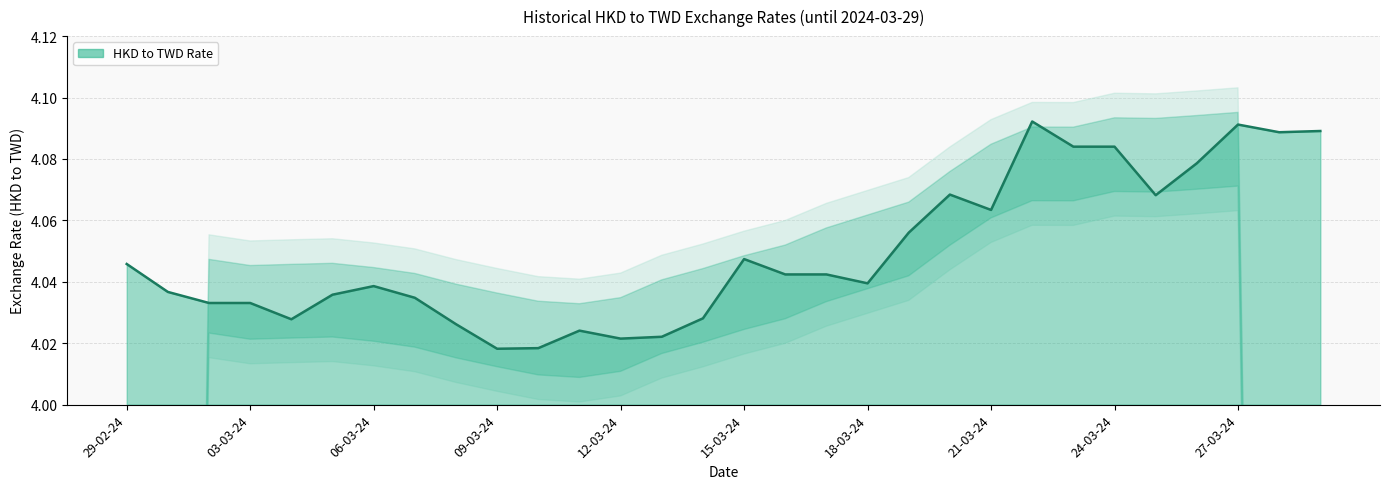

List the labels in order of value, largest first.

22-03-24, 27-03-24, 29-03-24, 28-03-24, 23-03-24, 24-03-24, 26-03-24, 20-03-24, 25-03-24, 21-03-24, 19-03-24, 15-03-24, 29-02-24, 16-03-24, 17-03-24, 18-03-24, 06-03-24, 01-03-24, 05-03-24, 07-03-24, 02-03-24, 03-03-24, 14-03-24, 04-03-24, 08-03-24, 11-03-24, 13-03-24, 12-03-24, 10-03-24, 09-03-24